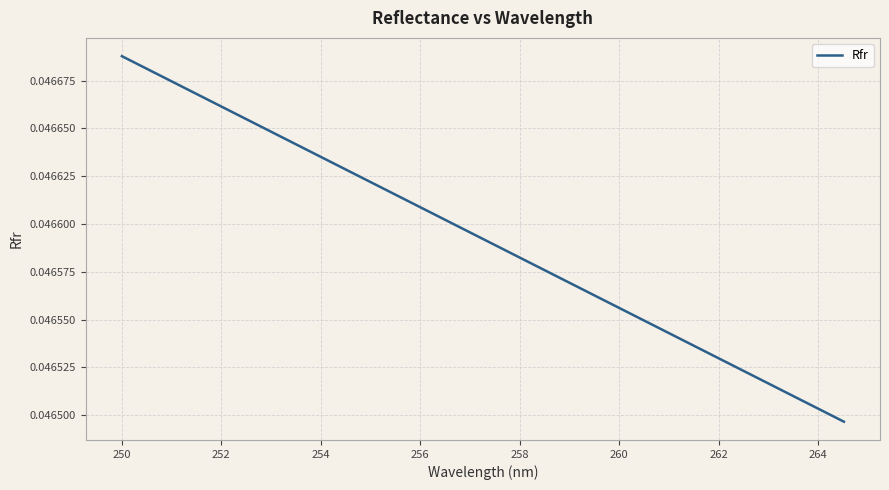

What is the sum of all values?

1.9